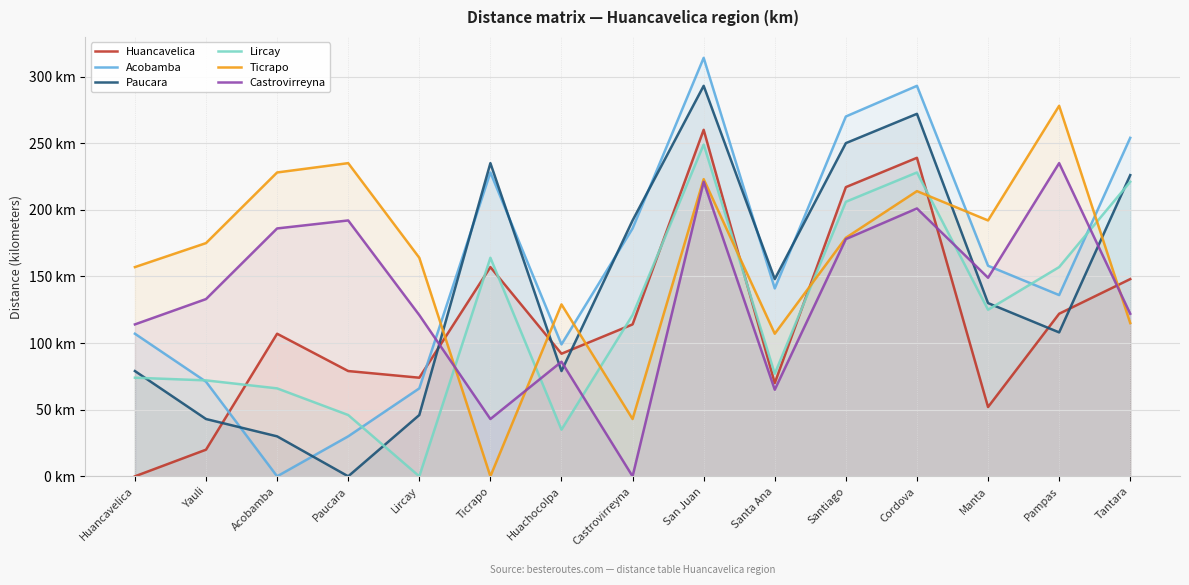

What position from the left is Acobamba?

3